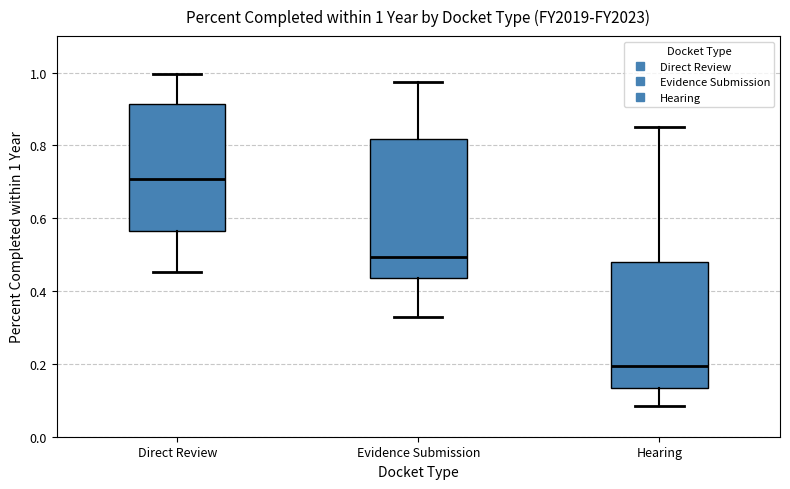

Comparing the boxes themselves (not the whiskers), which one is the tallest?

Evidence Submission